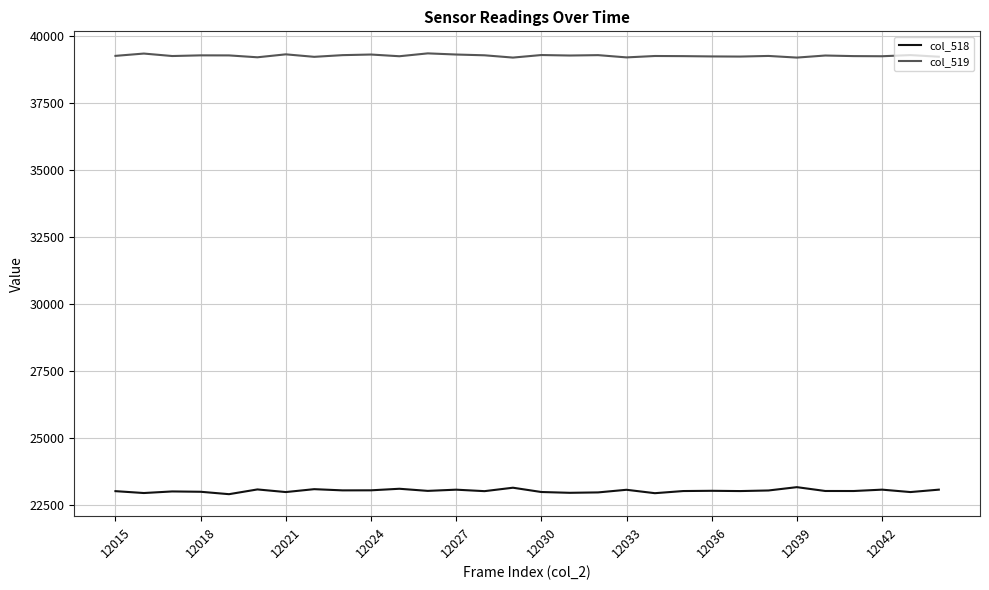

Which series has the largest total across all categories?

col_519